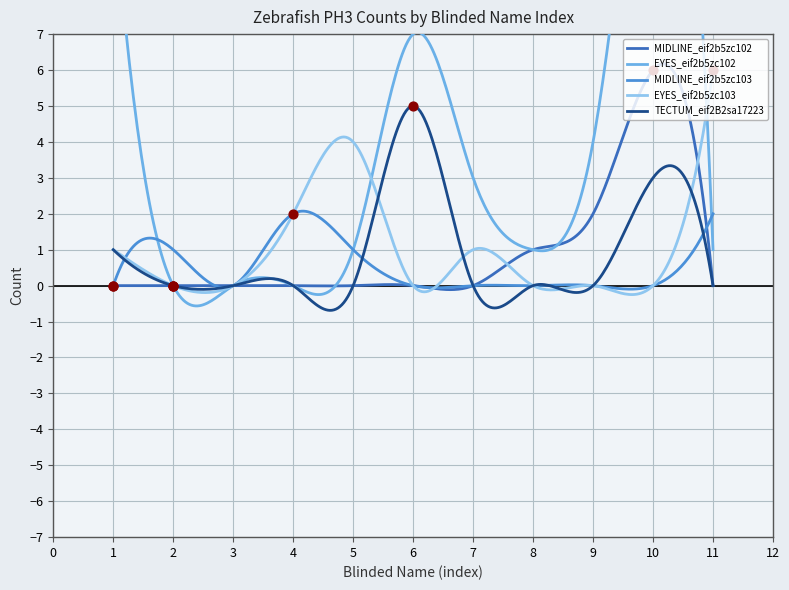

Which series contains the lowest Y value?

MIDLINE_eif2b5zc102